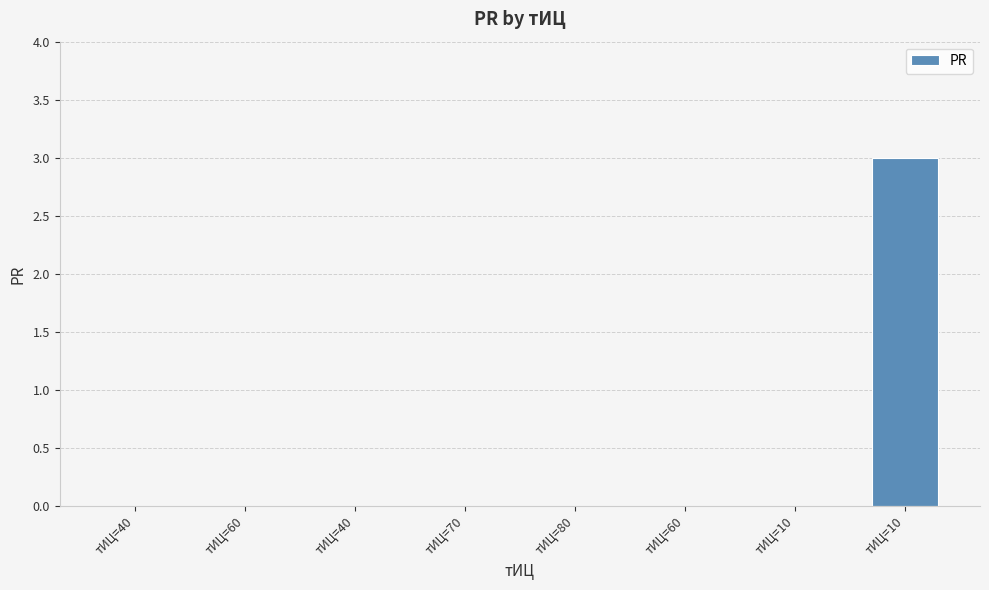

Count the number of categories in the chart.

8